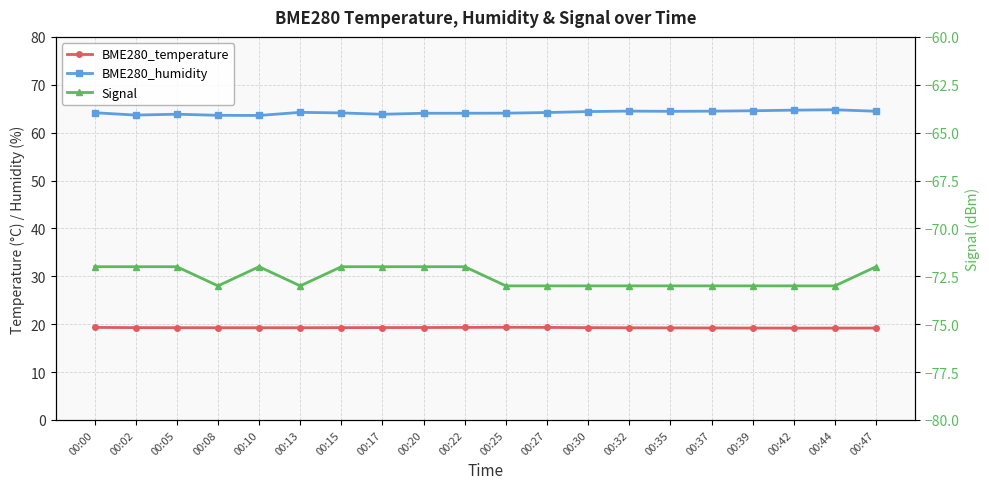

Is it true that Signal equals -73.0 at 00:35?

True